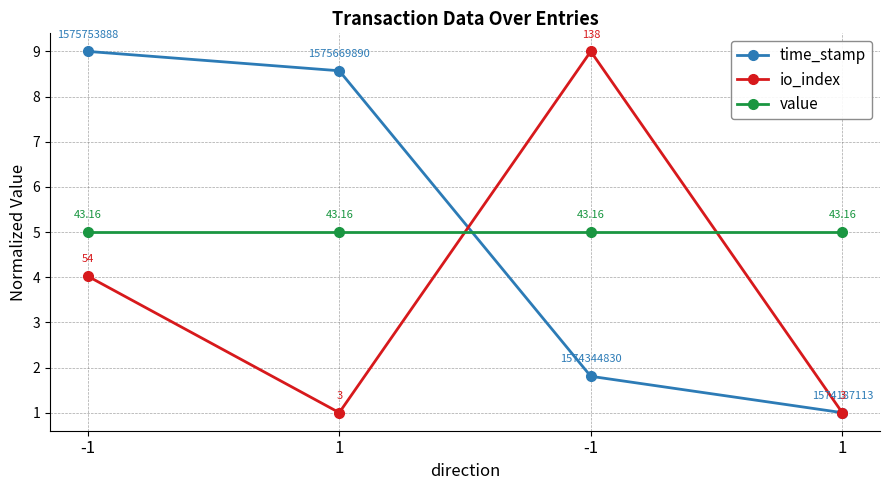

Count the number of categories in the chart.

4